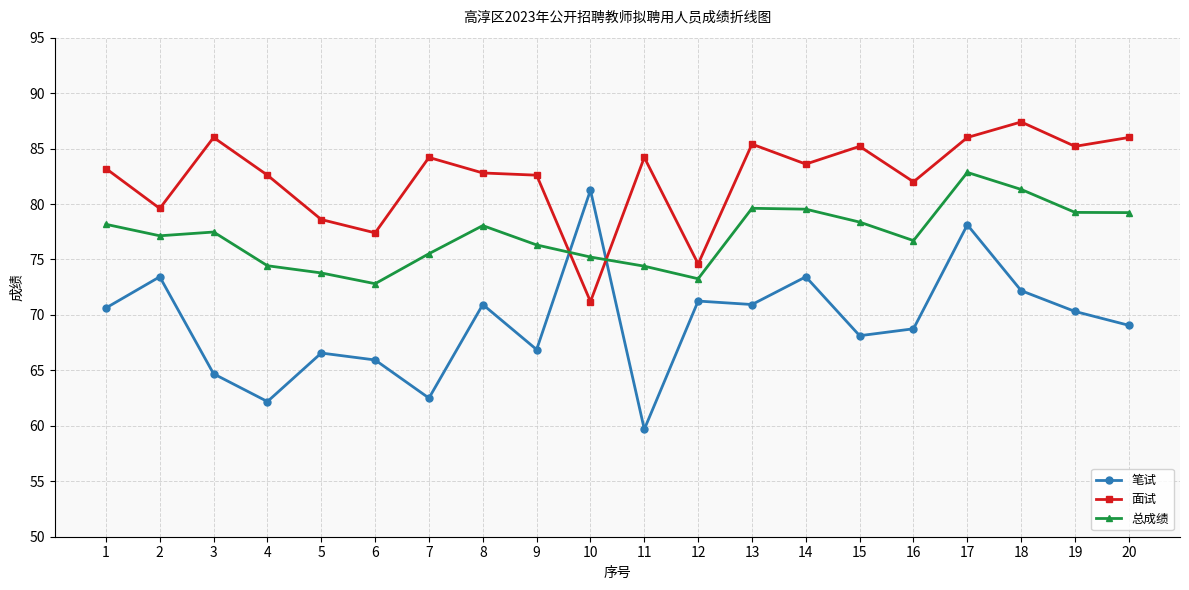

Which series changed the most between 7 and 13?

笔试